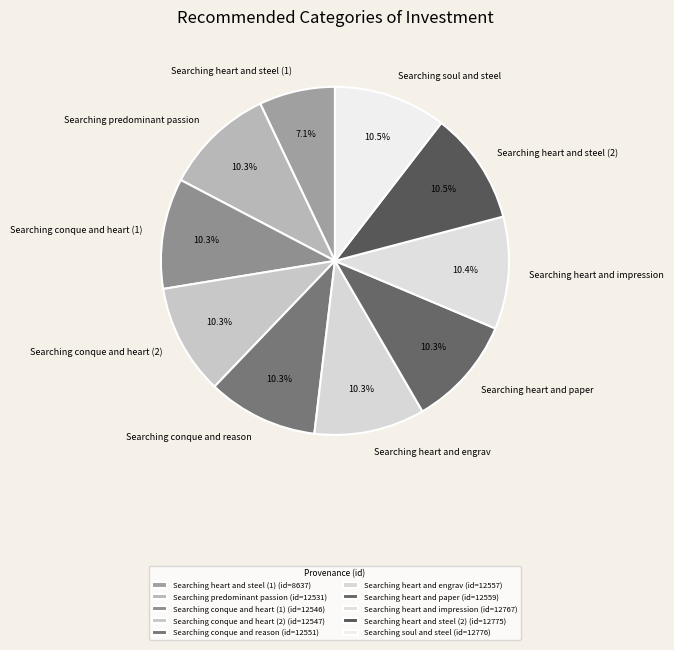

What portion of the pie excludes Searching heart and impression?

89.6%